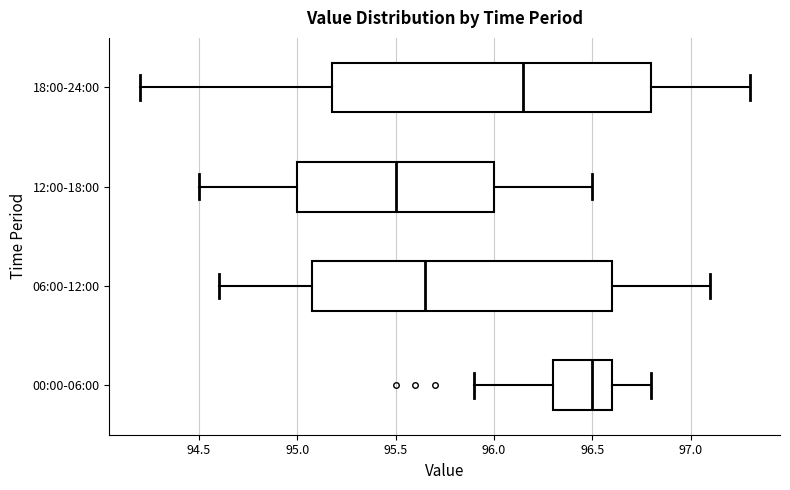

Reading bottom to top, read every box against the x-axis: the position of its median line, the range the box covers, and the ends of its whiskers. The values are not printed on the chart, so give them approximately, as read against the axis.

00:00-06:00: median 96.50, box 96.30 to 96.60, whiskers 95.90 to 96.80
06:00-12:00: median 95.65, box 95.10 to 96.60, whiskers 94.60 to 97.10
12:00-18:00: median 95.50, box 95.00 to 96.00, whiskers 94.50 to 96.50
18:00-24:00: median 96.15, box 95.20 to 96.80, whiskers 94.20 to 97.30